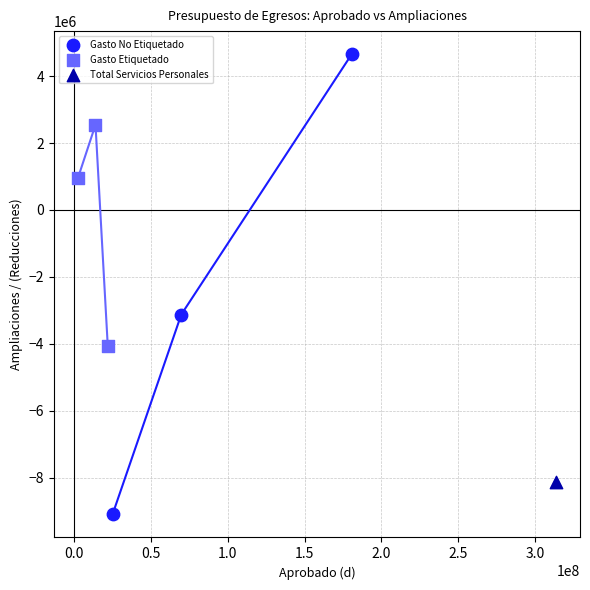

What are all the series names shown in the legend?

Gasto No Etiquetado, Gasto Etiquetado, Total Servicios Personales